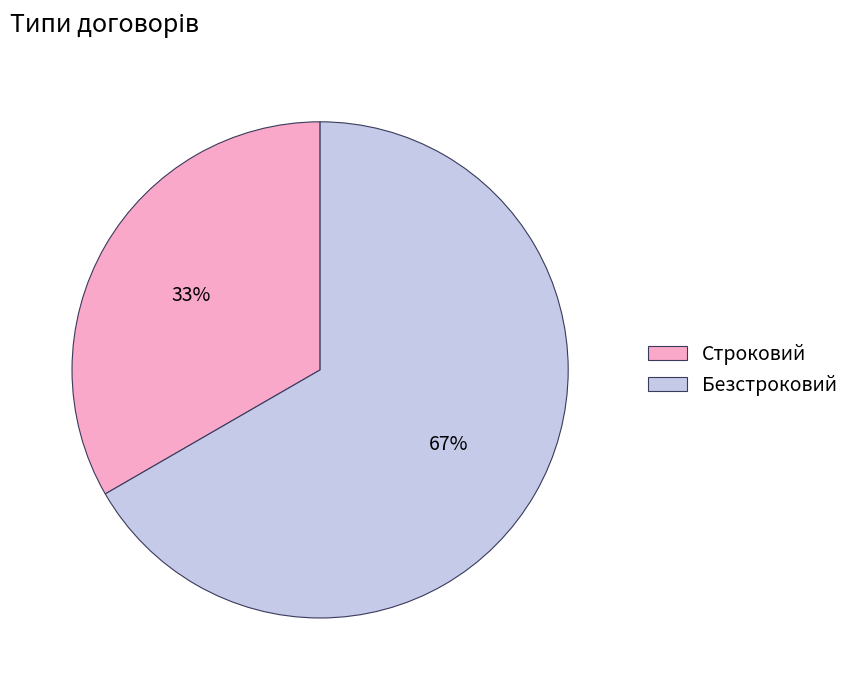

What percentage is the Безстроковий slice, to the nearest percent?

67%